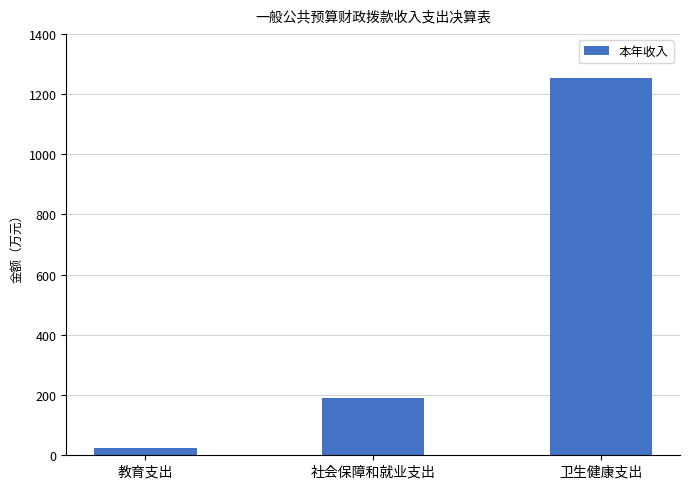

Between 卫生健康支出 and 社会保障和就业支出, which is larger?

卫生健康支出